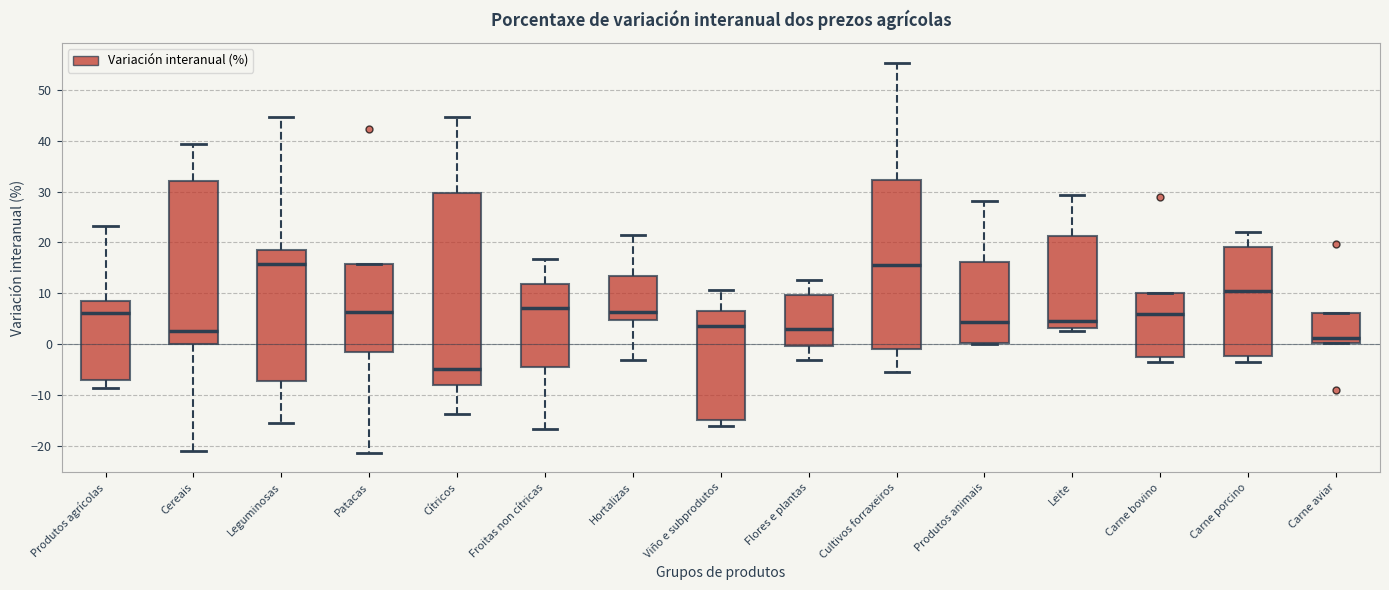

Which box is the tallest, from its lower edge to its upper edge?

Cítricos